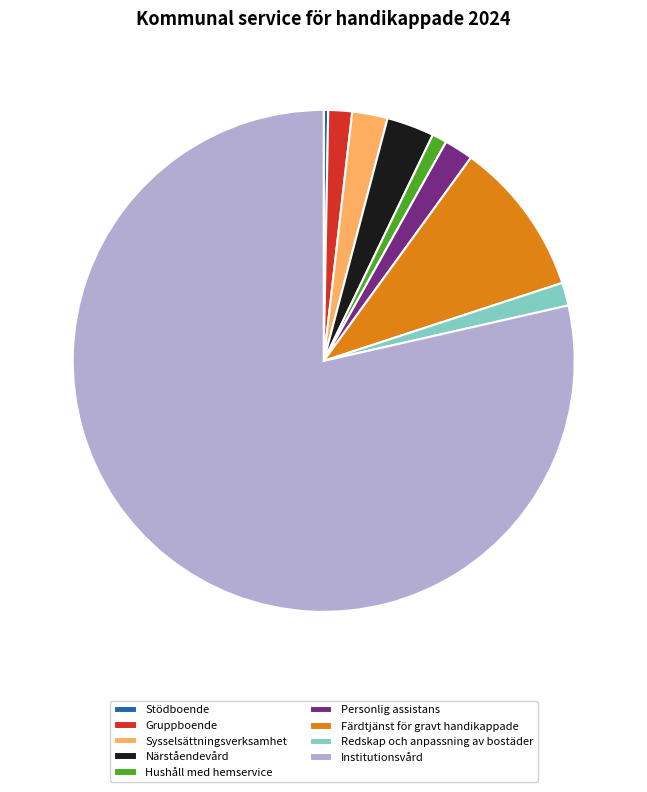

How many segments does this pie chart have?

9